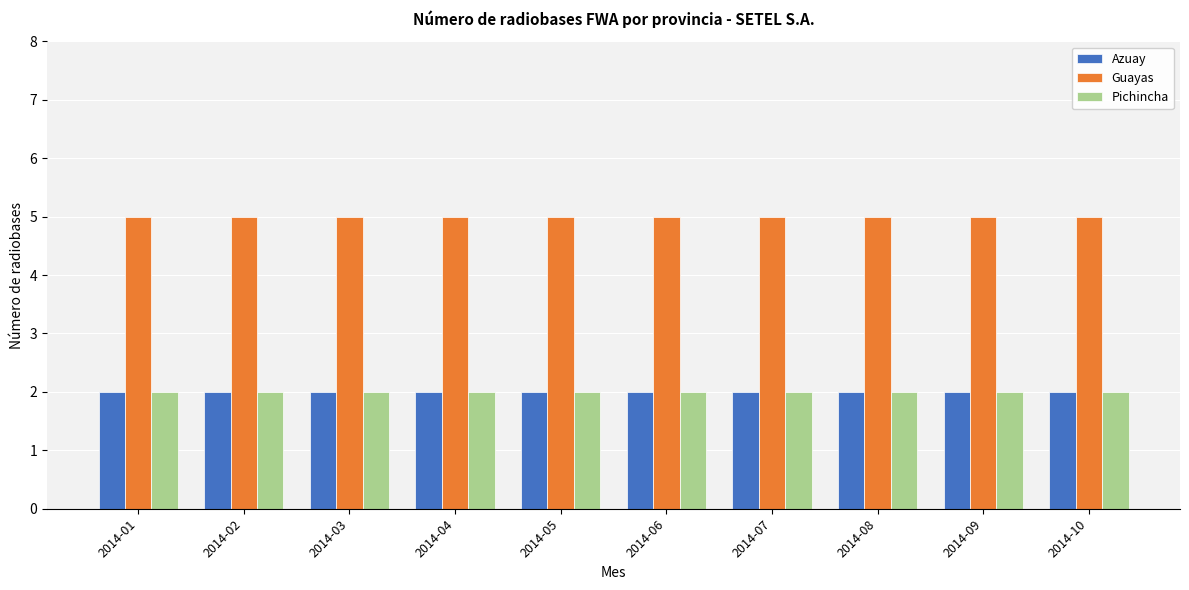

Reading left to right, extract all data points from this chart.

Azuay: 2014-01=2	2014-02=2	2014-03=2	2014-04=2	2014-05=2	2014-06=2	2014-07=2	2014-08=2	2014-09=2	2014-10=2
Guayas: 2014-01=5	2014-02=5	2014-03=5	2014-04=5	2014-05=5	2014-06=5	2014-07=5	2014-08=5	2014-09=5	2014-10=5
Pichincha: 2014-01=2	2014-02=2	2014-03=2	2014-04=2	2014-05=2	2014-06=2	2014-07=2	2014-08=2	2014-09=2	2014-10=2